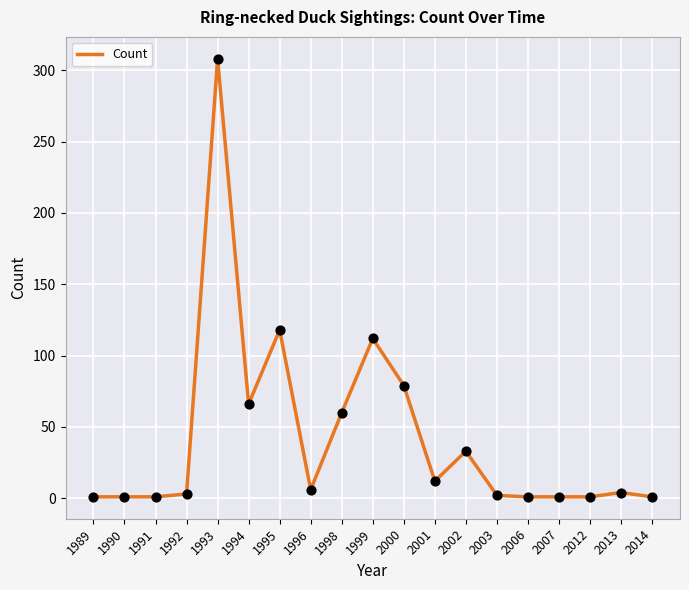

Which has a higher value, 2012 or 2013?

2013